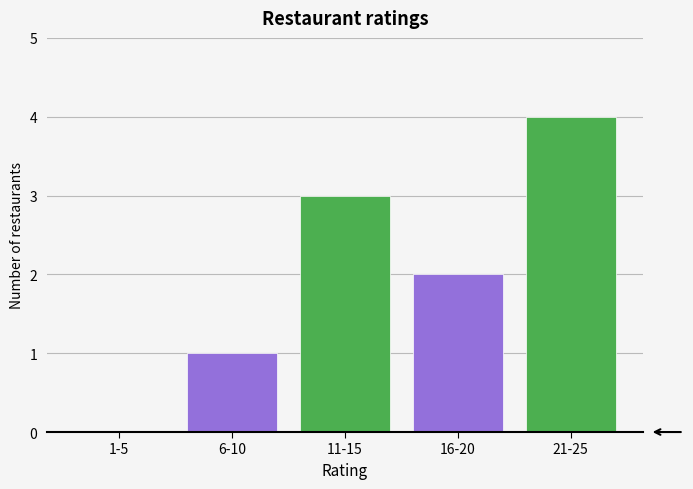

Reading left to right, extract all data points from this chart.

1-5=0	6-10=1	11-15=3	16-20=2	21-25=4